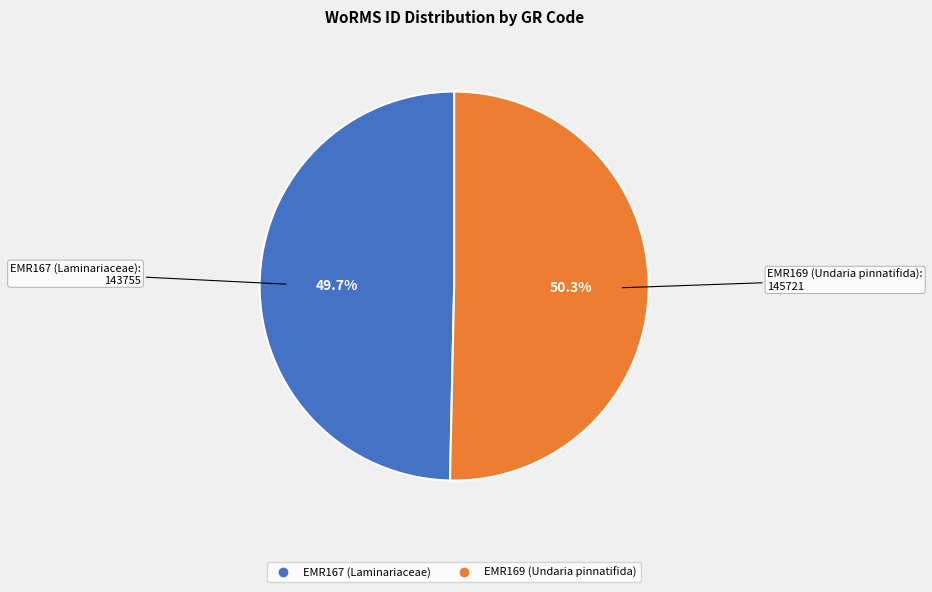

Which slice is the largest?

EMR169 (Undaria pinnatifida)